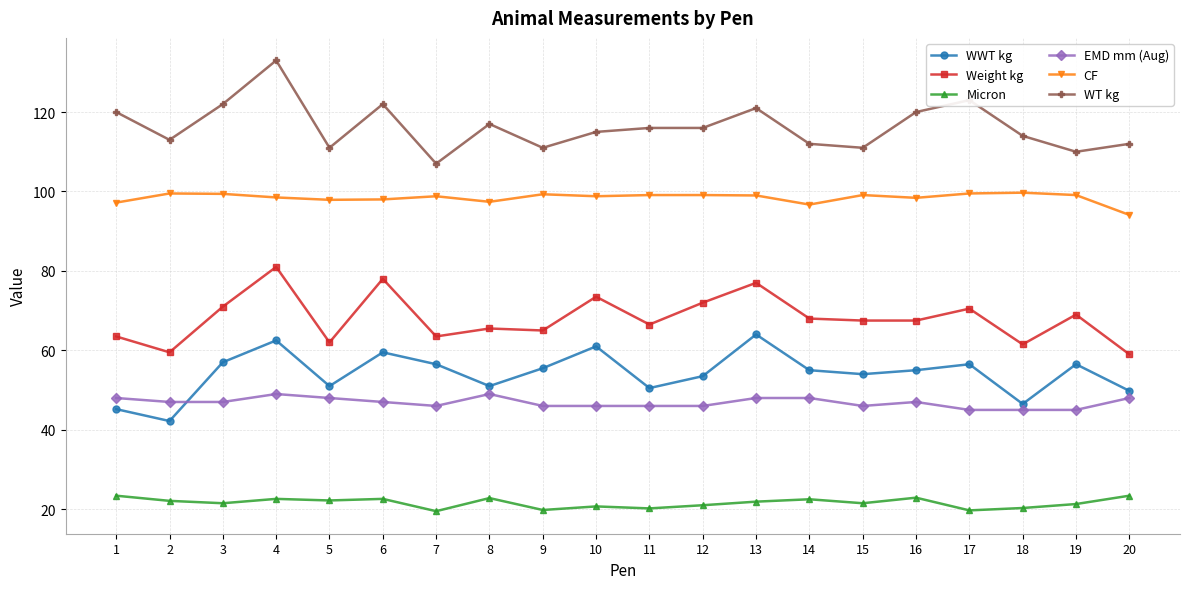

Is the value of Weight kg at 15 greater than the value of CF at 7?

No